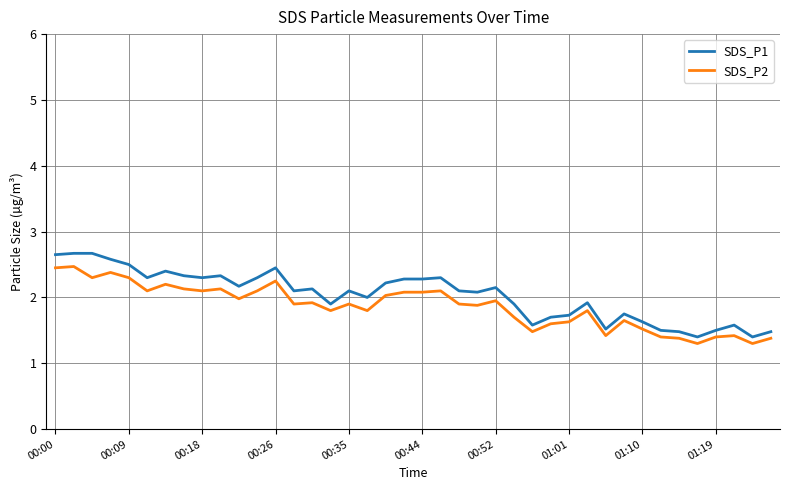

What is the greatest value displayed?

2.7